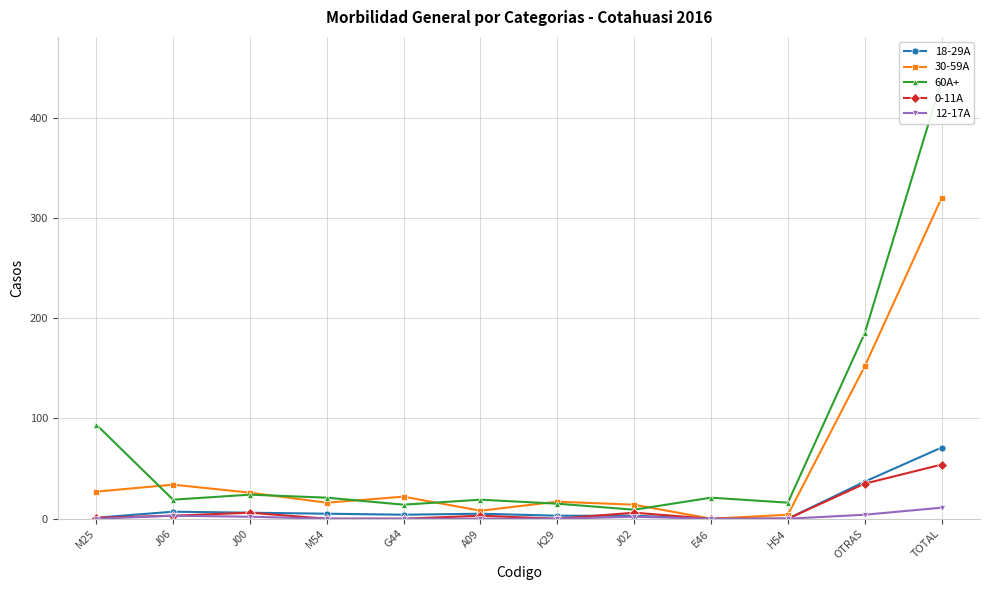

True or false: 18-29A and 30-59A intersect in this chart.

False